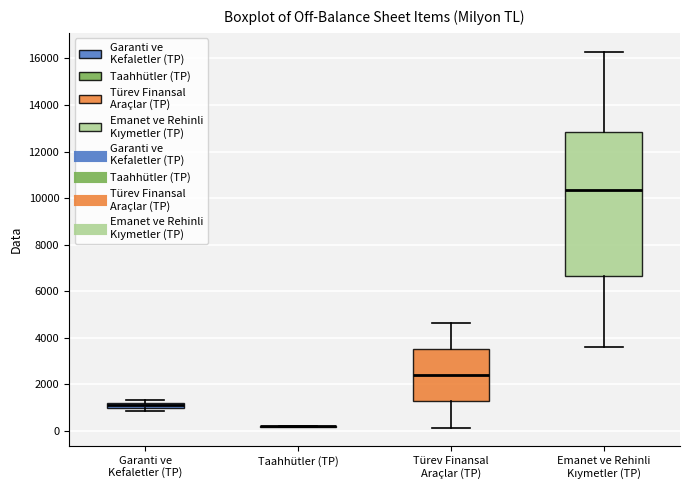

Comparing the boxes themselves (not the whiskers), which one is the tallest?

Emanet ve Rehinli Kıymetler (TP)